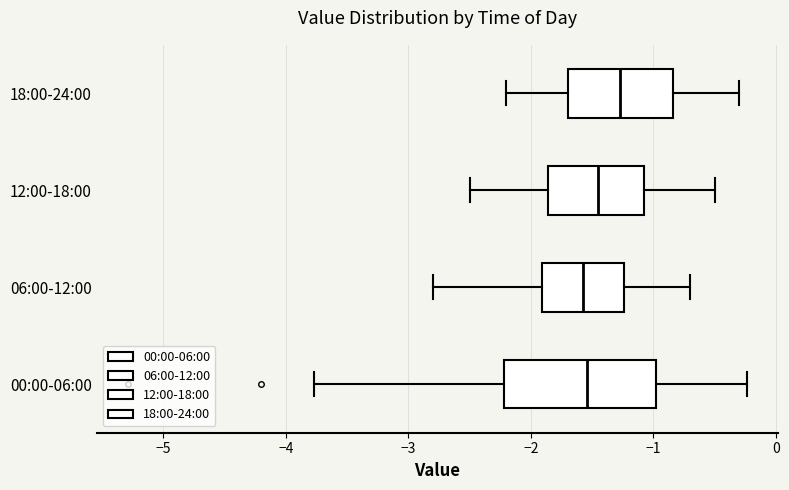

Where is the right edge of the box for 18:00-24:00 on the x-axis? The values are not printed on the chart, so give them approximately, as read against the axis.

-0.8